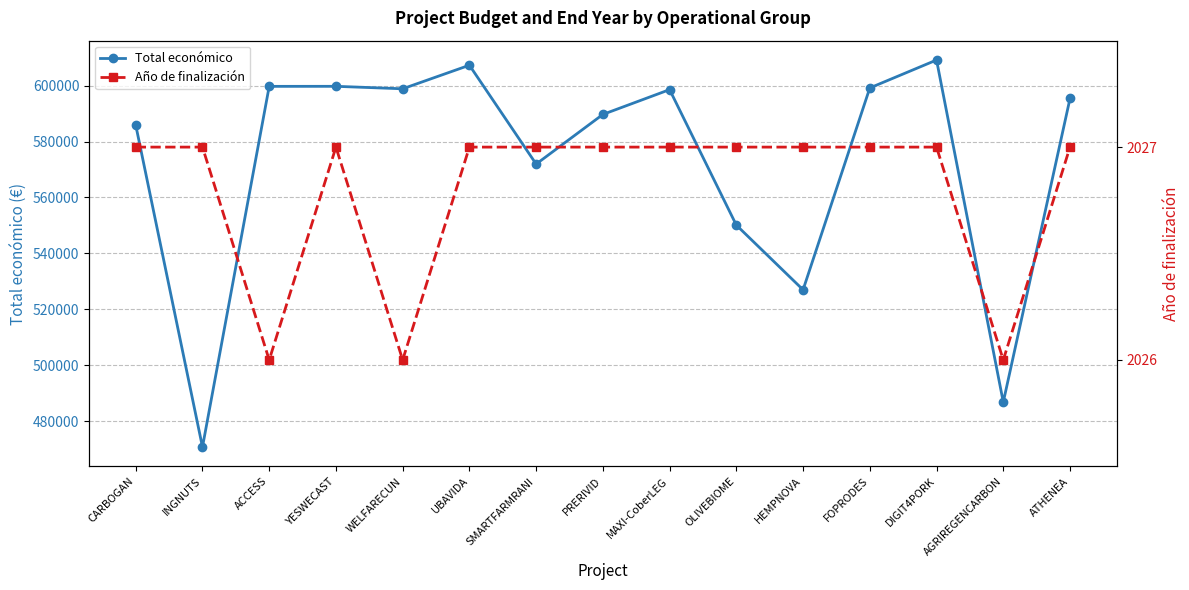

What is the average value of the Total económico series?

572693